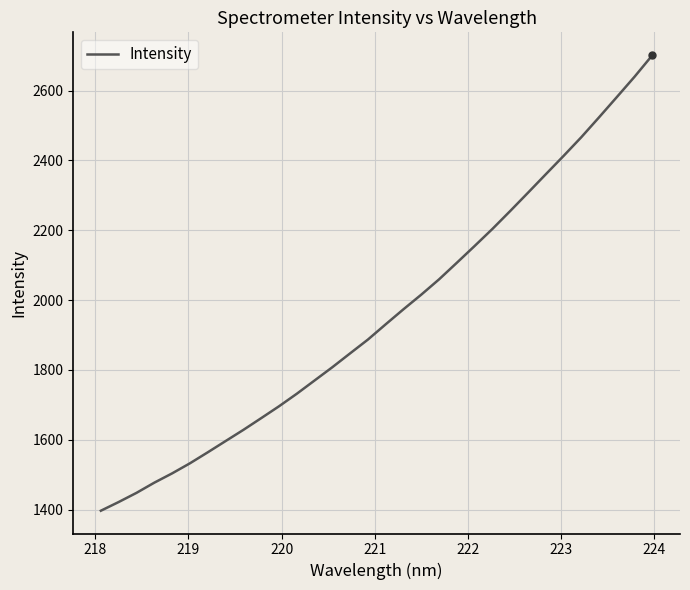

What is the difference between the maximum and second lowest values?

1280.1